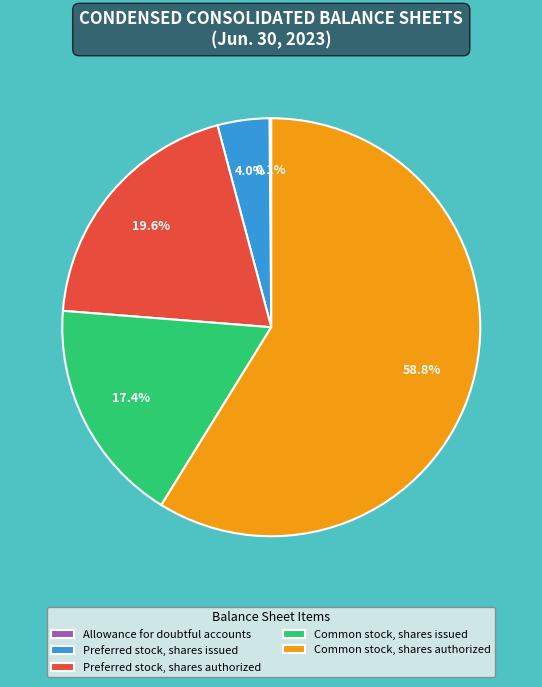

Which category accounts for the majority?

Common stock, shares authorized